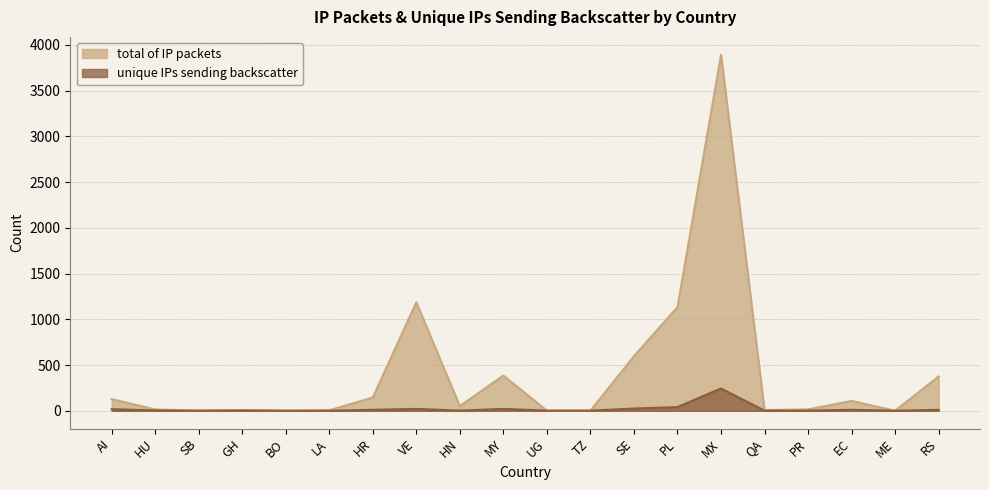

What is the difference between the unique IPs sending backscatter values at SE and TZ?

23